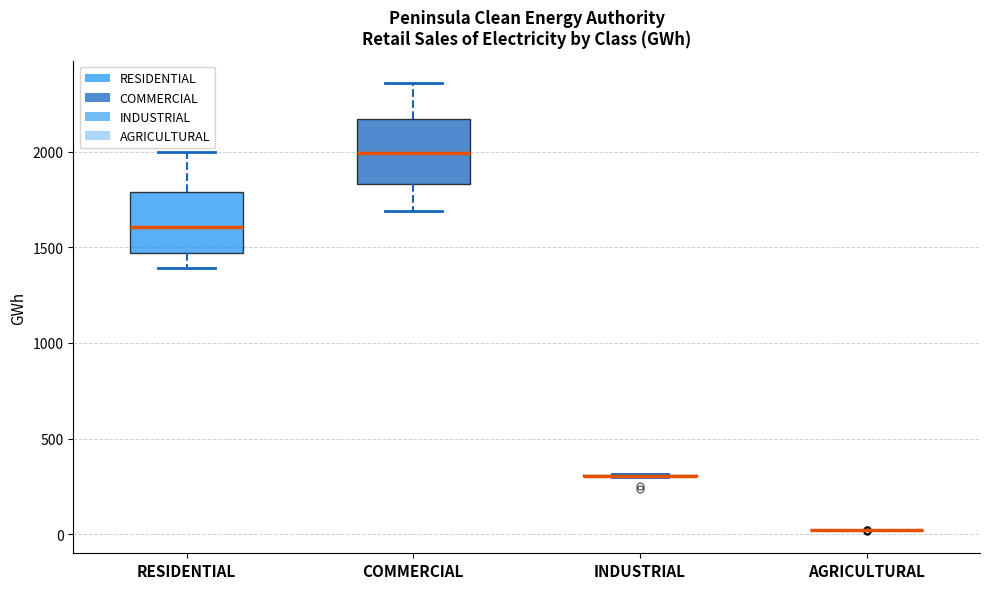

Where is the lower edge of the box for COMMERCIAL on the y-axis? The values are not printed on the chart, so give them approximately, as read against the axis.

1850